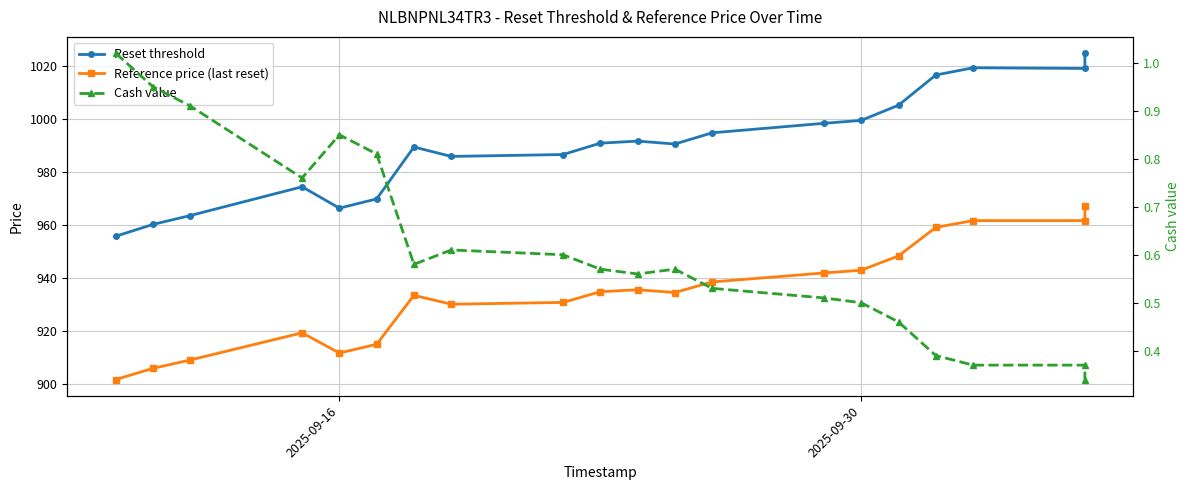

What is the highest value of the Reference price (last reset) series?

966.9